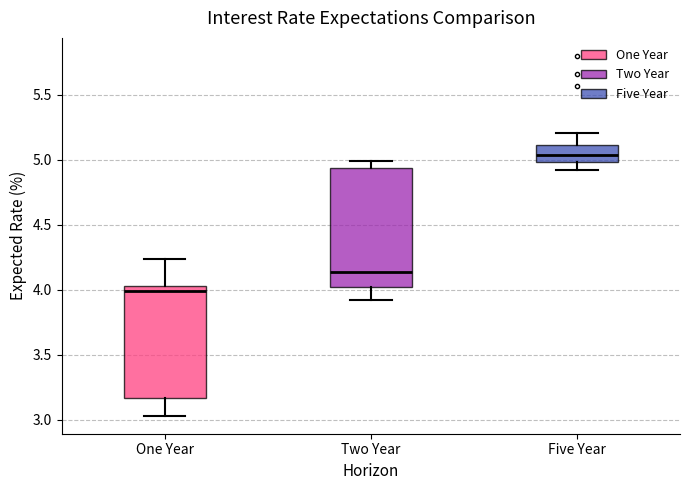

Reading left to right, read every box against the y-axis: the position of its median line, the range the box covers, and the ends of its whiskers. The values are not printed on the chart, so give them approximately, as read against the axis.

One Year: median 4.00, box 3.15 to 4.05, whiskers 3.05 to 4.25
Two Year: median 4.15, box 4.00 to 4.95, whiskers 3.90 to 5.00
Five Year: median 5.05, box 5.00 to 5.10, whiskers 4.90 to 5.20